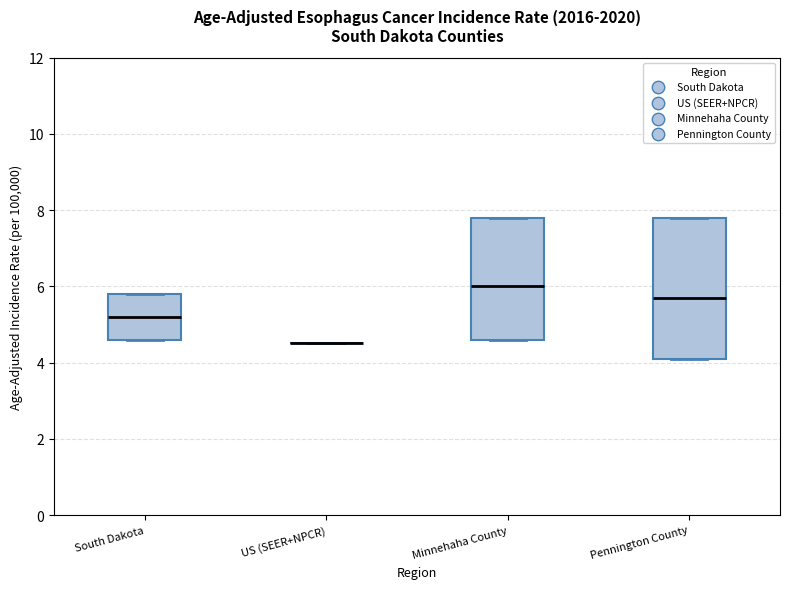

Which box is the tallest, from its lower edge to its upper edge?

Pennington County